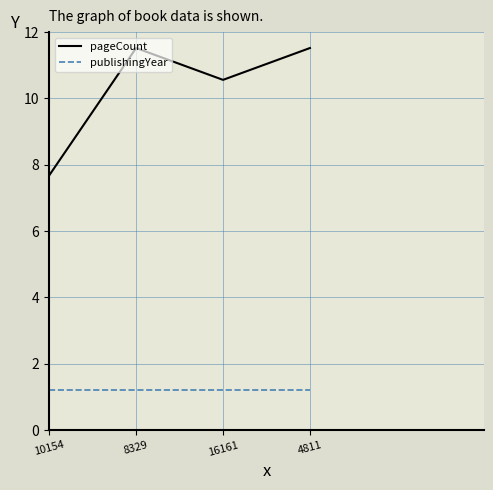

Is it true that pageCount equals 10.6 at 16161?

True